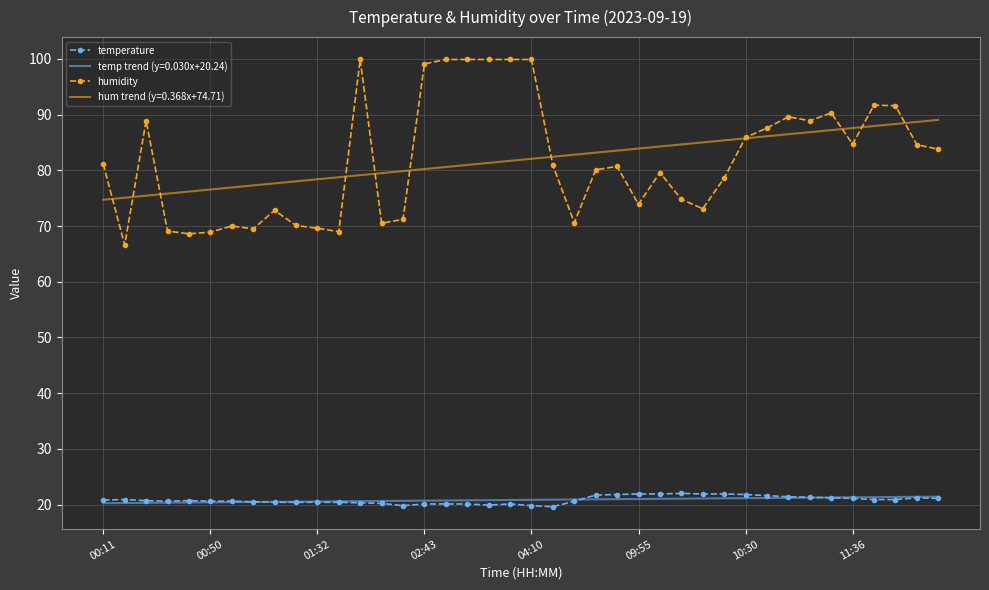

Count the number of data series in this chart.

4